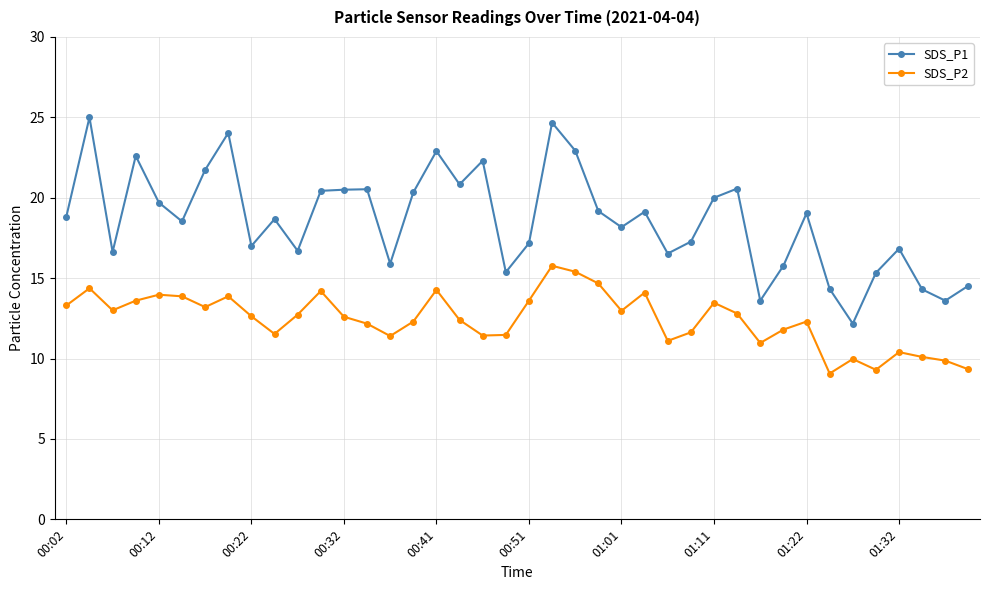

Which series has the largest total across all categories?

SDS_P1